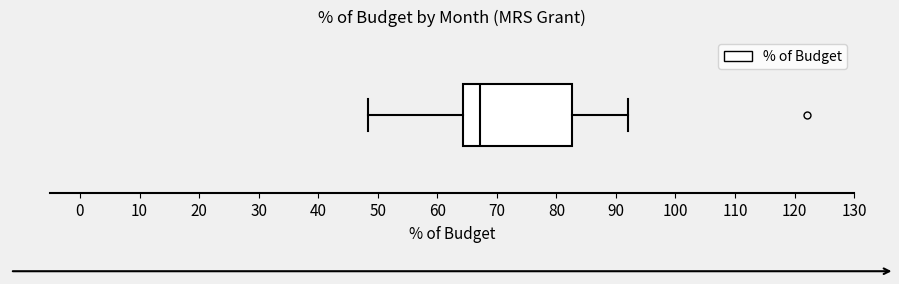

Transcribe this box plot: give where the median line is, the range the box spans, and where the two whiskers end, as read against the x-axis. The values are not printed on the chart, so give them approximately, as read against the axis.

median 67, box 64 to 83, whiskers 48 to 92